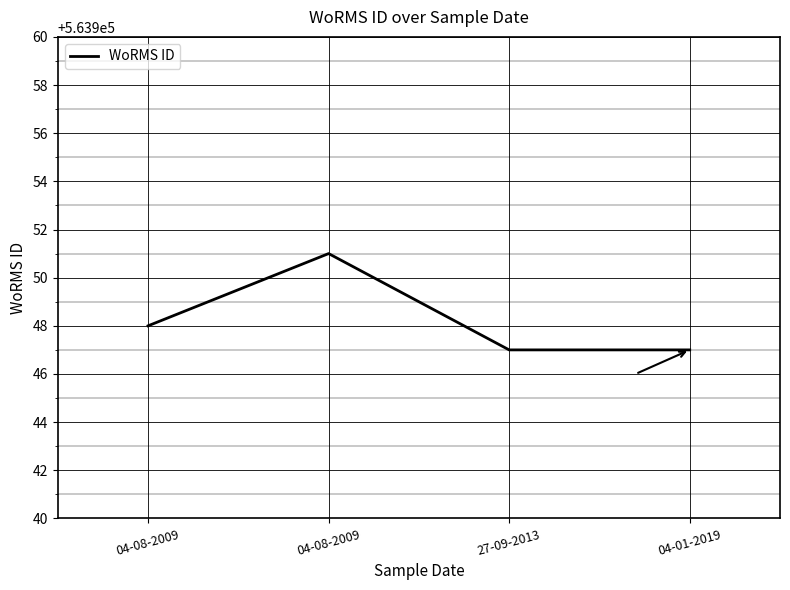

List the labels in order of value, largest first.

04-08-2009, 04-08-2009, 27-09-2013, 04-01-2019